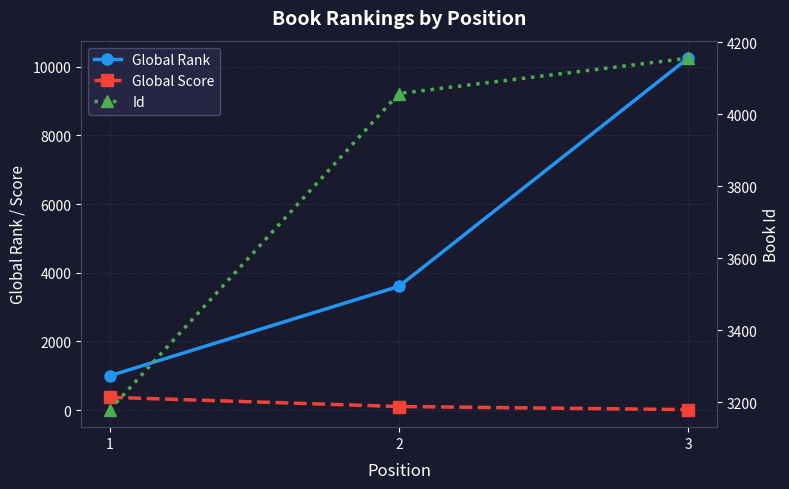

The value of Global Score at 2 is 107. True or false?

True